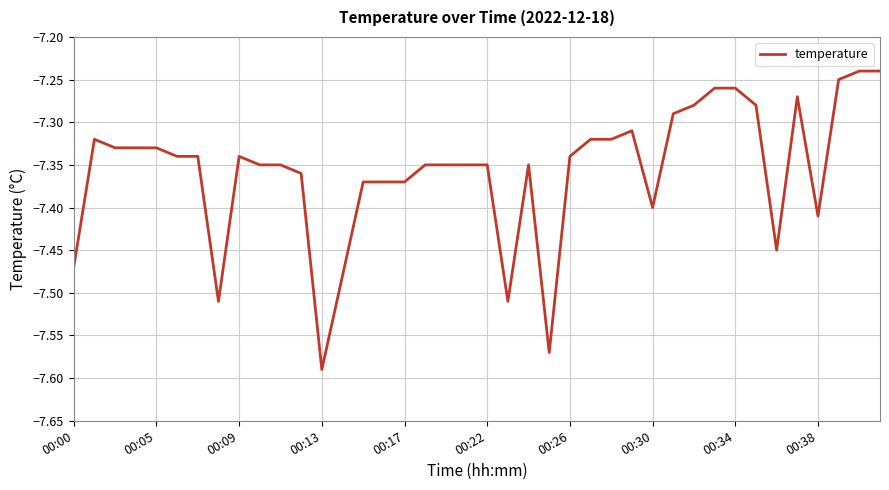

What is the minimum value shown in the chart?

-7.6